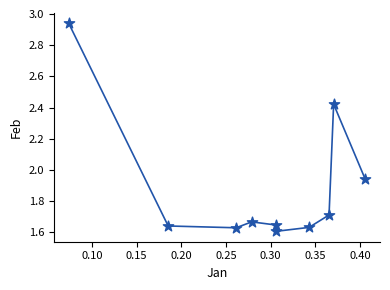

What is the range of X values (max minus min)?

0.3